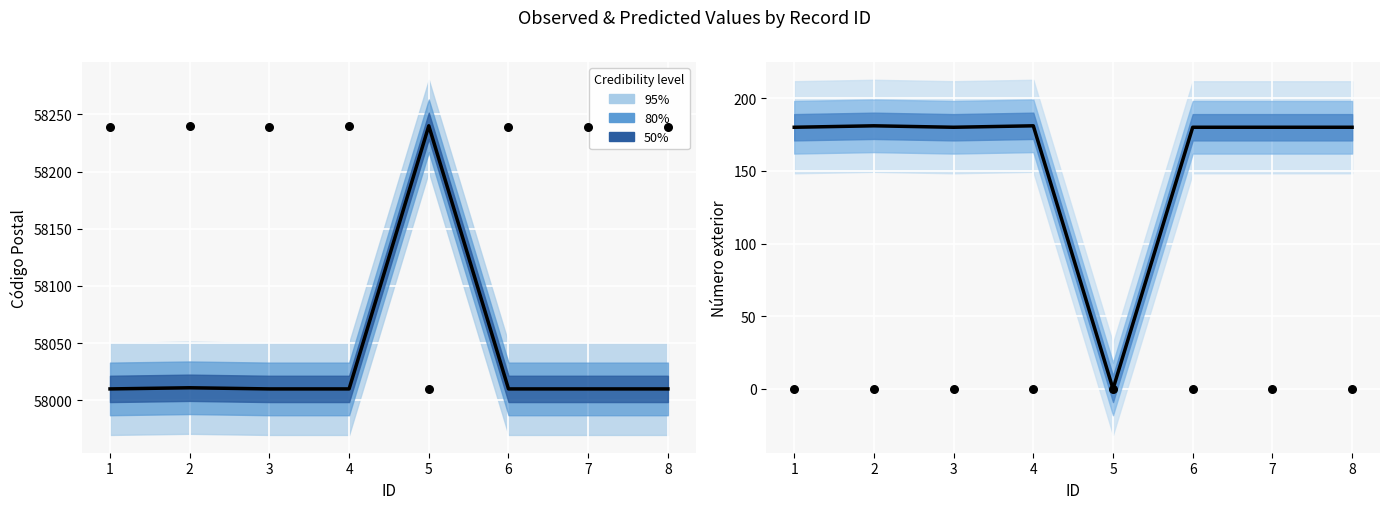

Which series has the widest spread of Y values?

Código Postal (predicted)